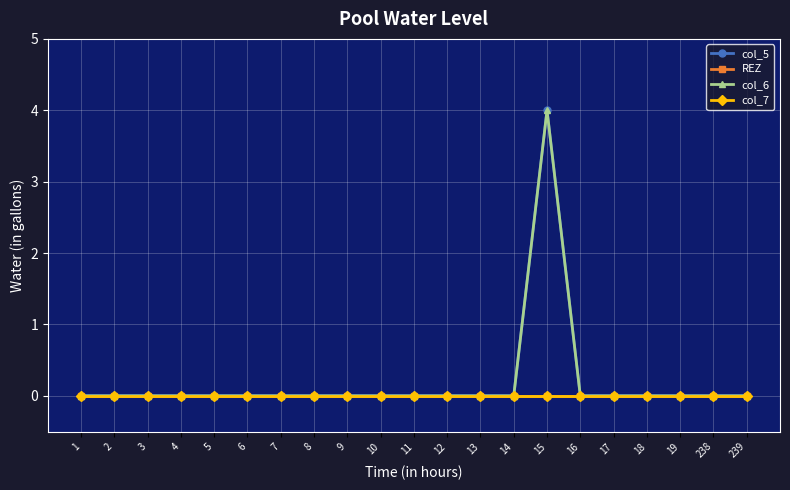

The col_6 series shows 2 at 8. True or false?

False